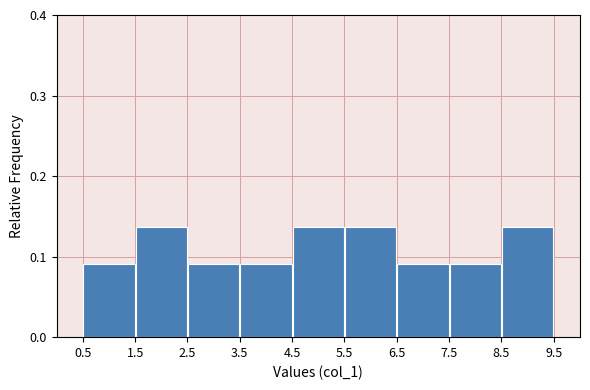

How tall is the bar that spans 2.5 to 3.5 on the x-axis? The values are not printed on the chart, so give them approximately, as read against the axis.

0.09